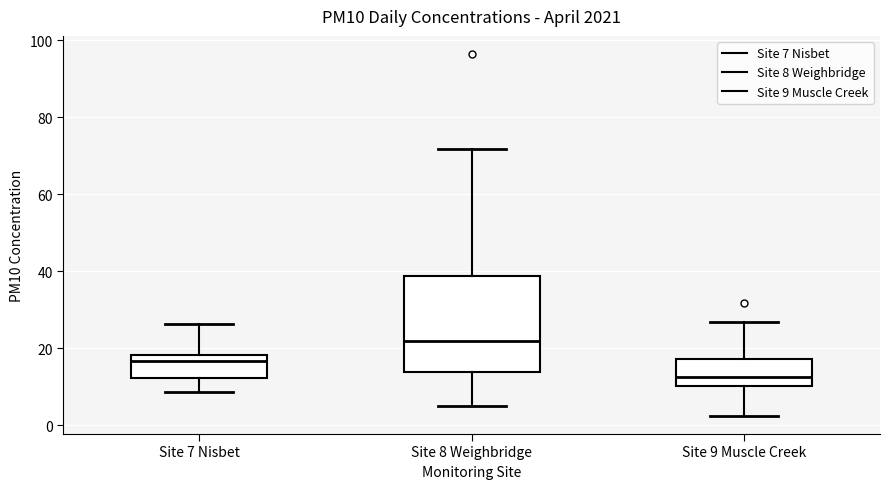

Where does the upper whisker of the box for Site 8 Weighbridge end on the y-axis? The values are not printed on the chart, so give them approximately, as read against the axis.

72